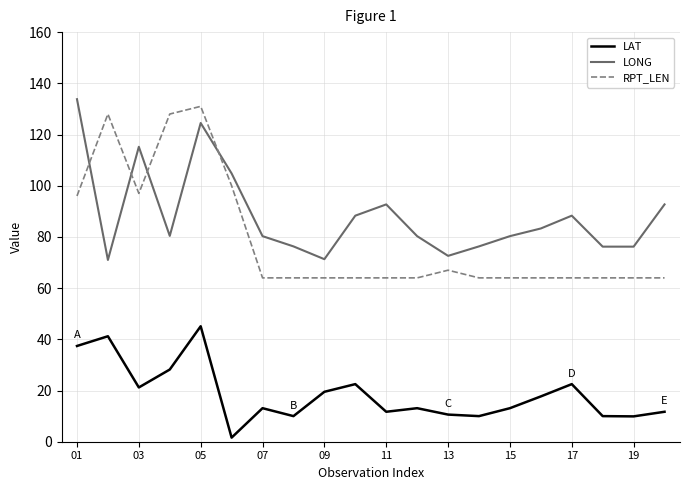

In LAT, how many points are higher than both neighbors (excluding endpoints)?

6